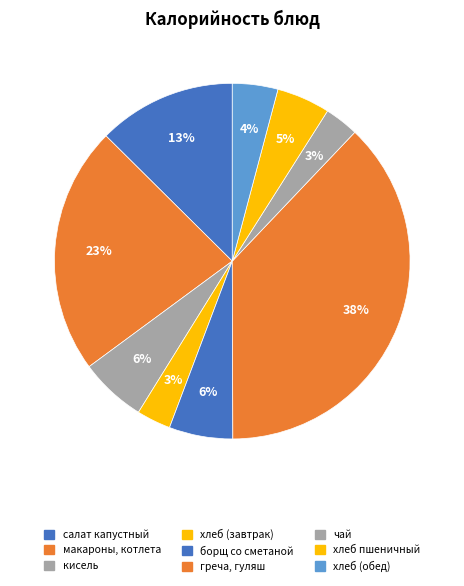

Is there any slice that represents more than half of the pie?

No